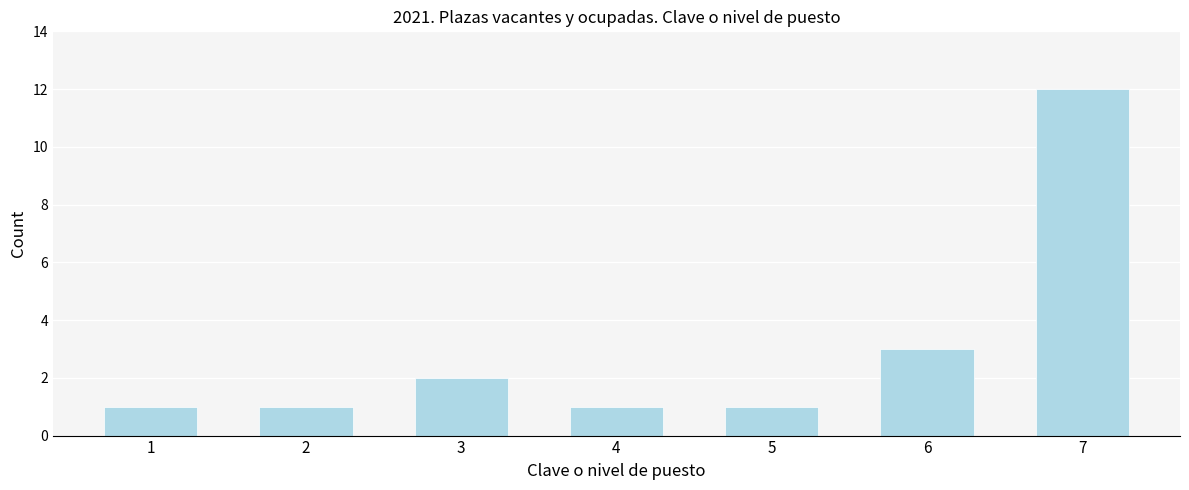

Reading left to right, what are all the values shown in this chart?

1	1	2	1	1	3	12